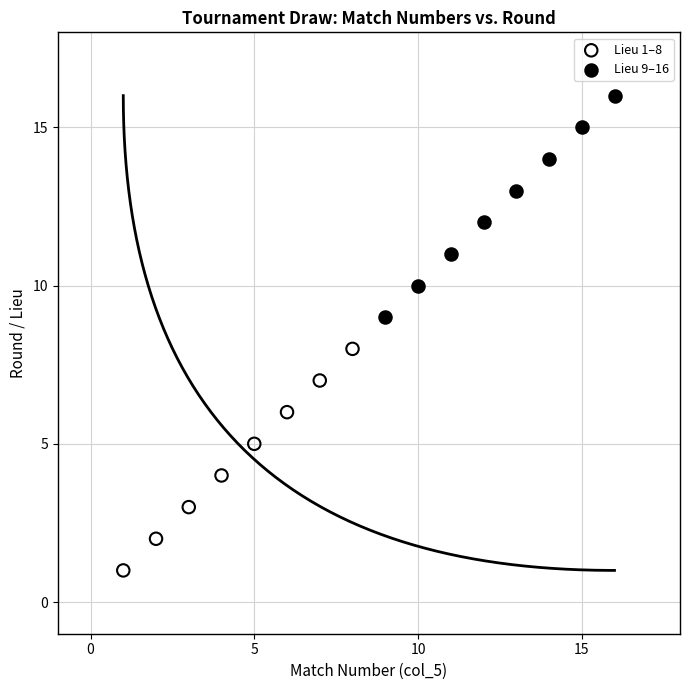

Which series reaches the minimum Y coordinate?

Lieu 1–8